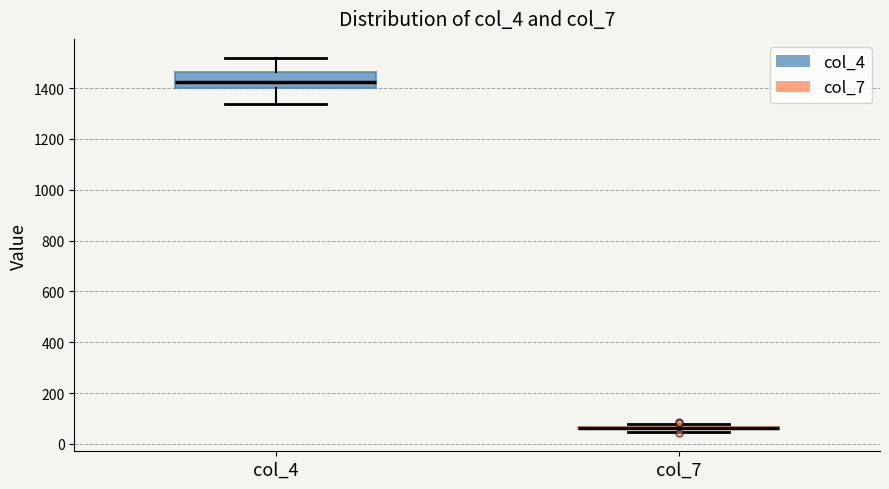

Reading left to right, read every box against the y-axis: the position of its median line, the range the box covers, and the ends of its whiskers. The values are not printed on the chart, so give them approximately, as read against the axis.

col_4: median 1420, box 1400 to 1460, whiskers 1340 to 1520
col_7: box collapsed to a line at 60, whiskers 40 to 80